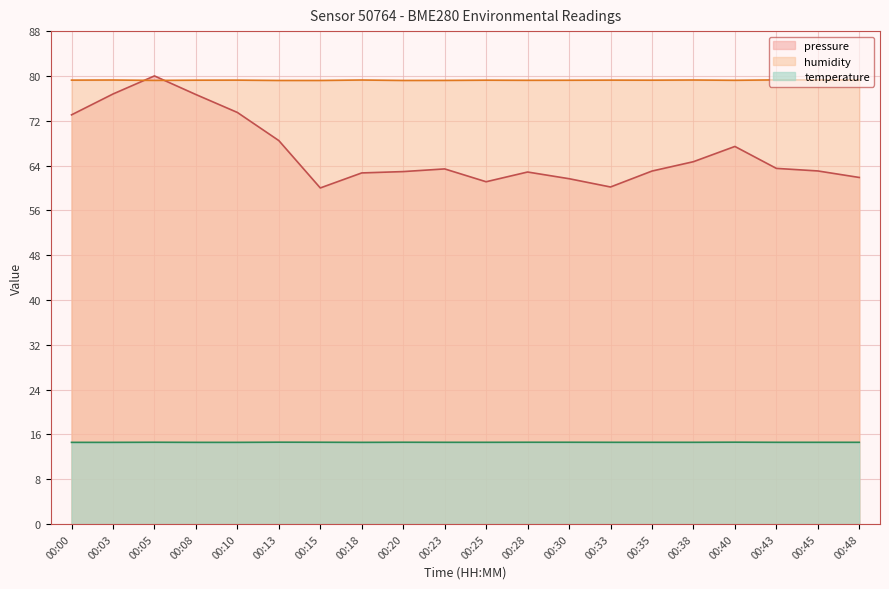

Where is the first local maximum for humidity?

00:03